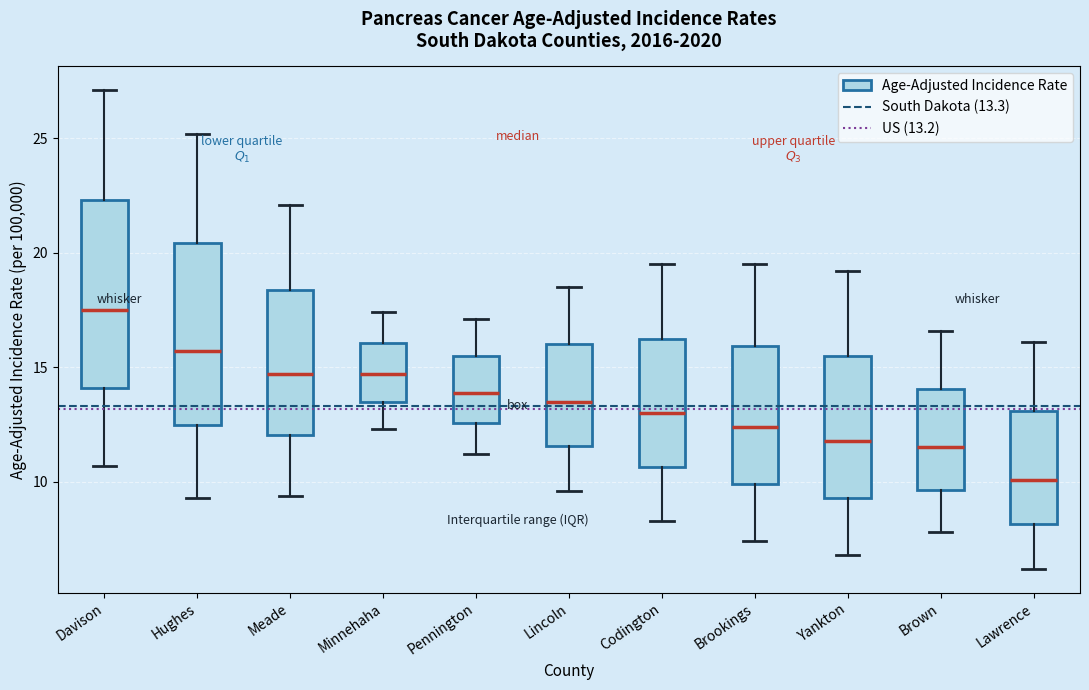

Where is the lower edge of the box for Brown on the y-axis? The values are not printed on the chart, so give them approximately, as read against the axis.

9.5